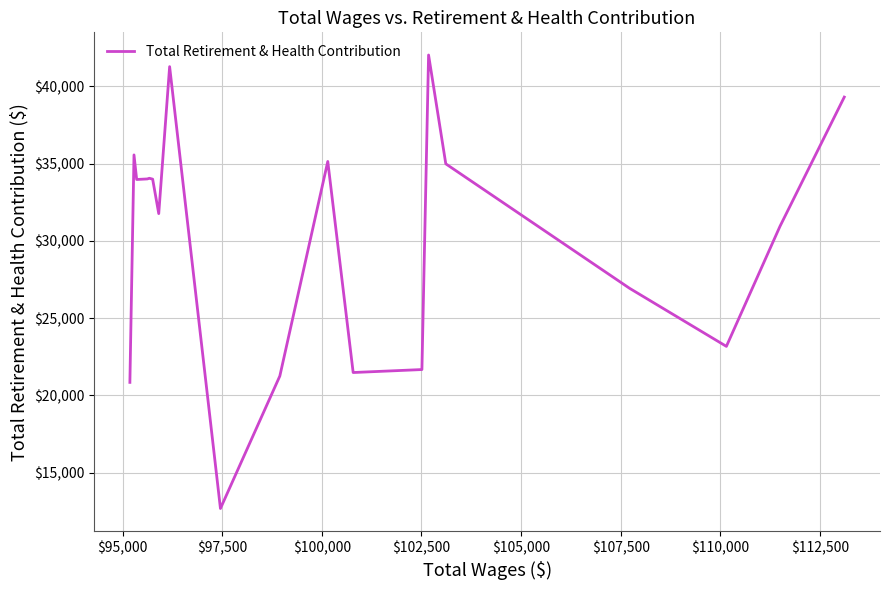

What is the difference between the maximum and minimum values?

29358